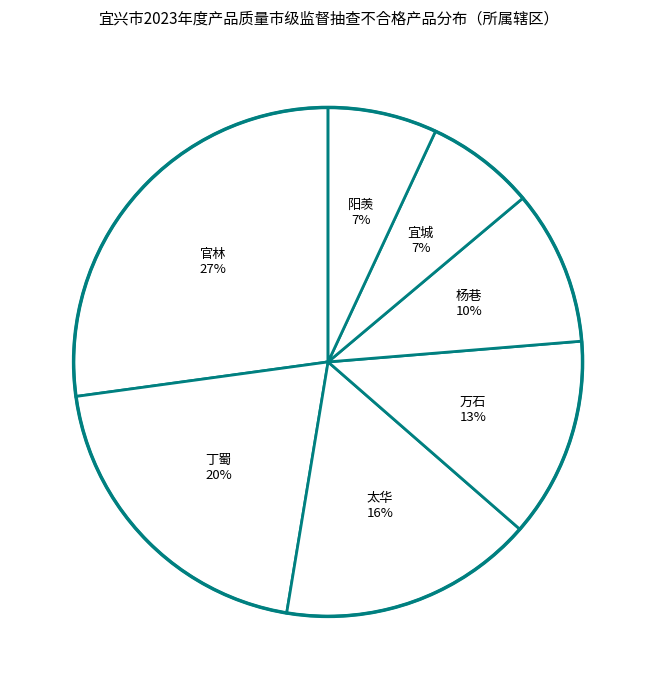

Which has a higher value, 丁蜀 or 阳羡?

丁蜀